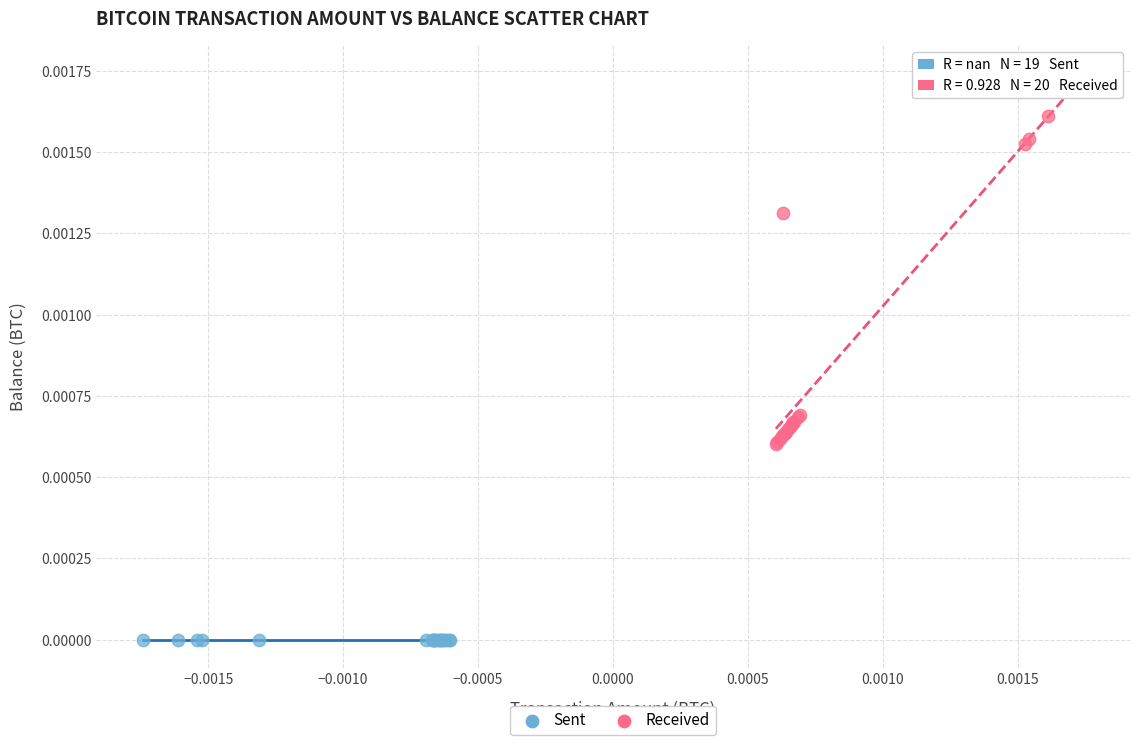

What are all the series names shown in the legend?

Sent, Received